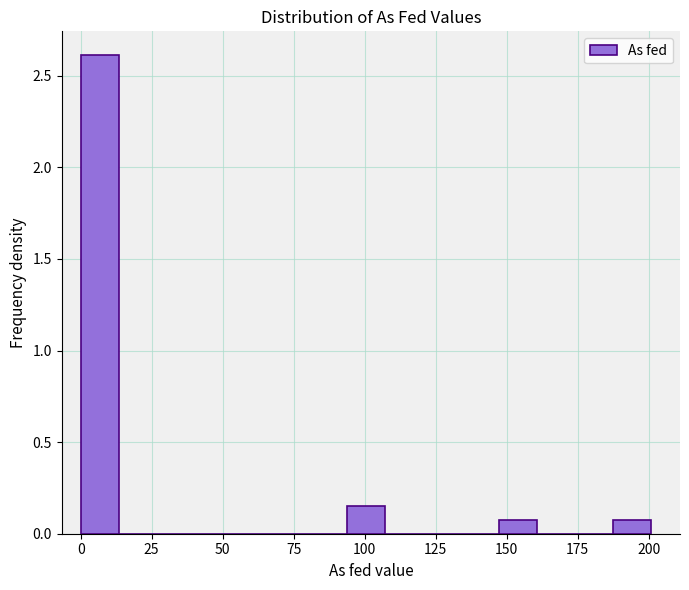

Read against the x-axis, roughly where is the centre of the tallest bar?

5